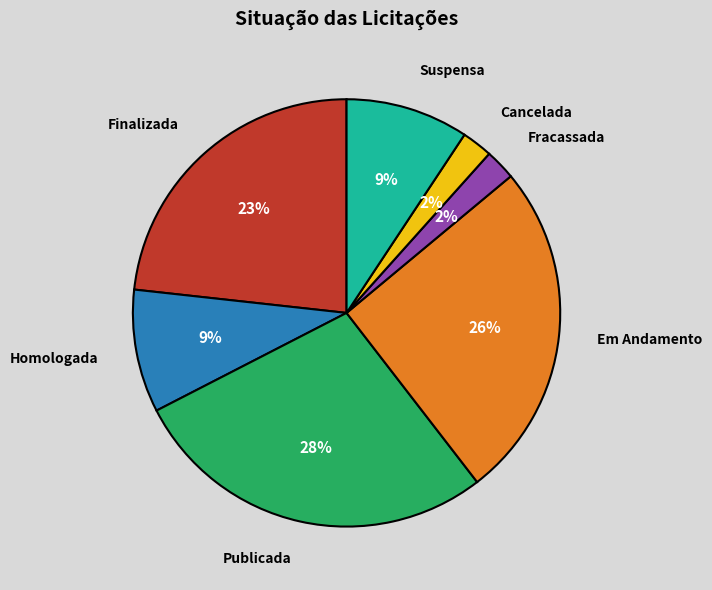

To the nearest percent, what is the average slice percentage?

14%